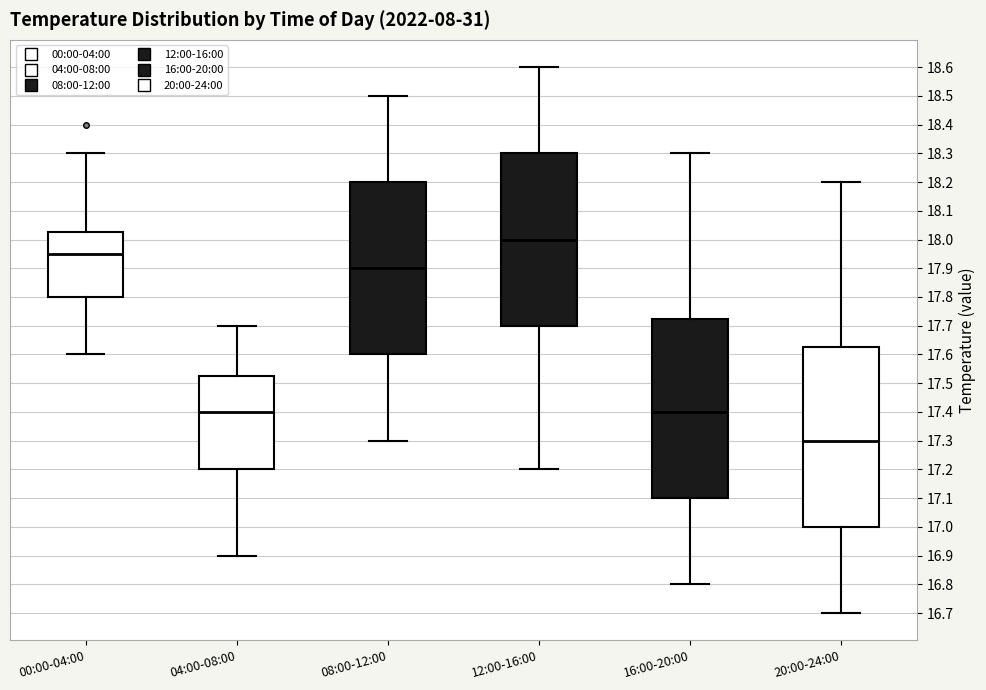

Which box's median line is the lowest?

20:00-24:00